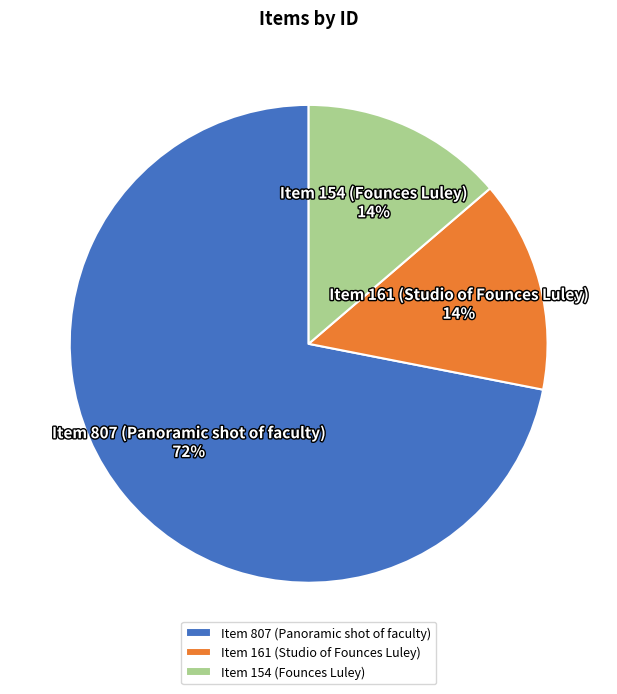

To the nearest percent, what is the average slice percentage?

33%